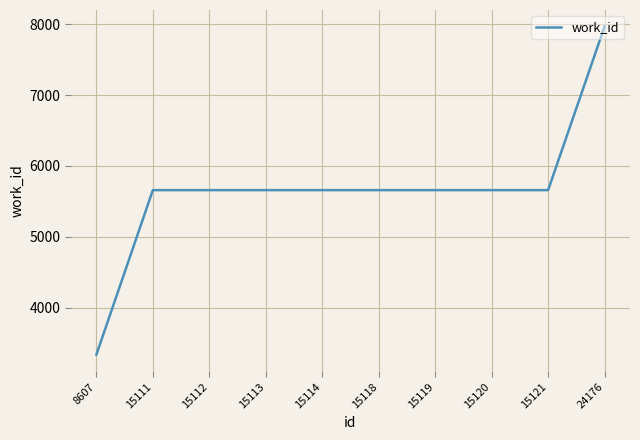

What is the approximate value at 8607?

3336